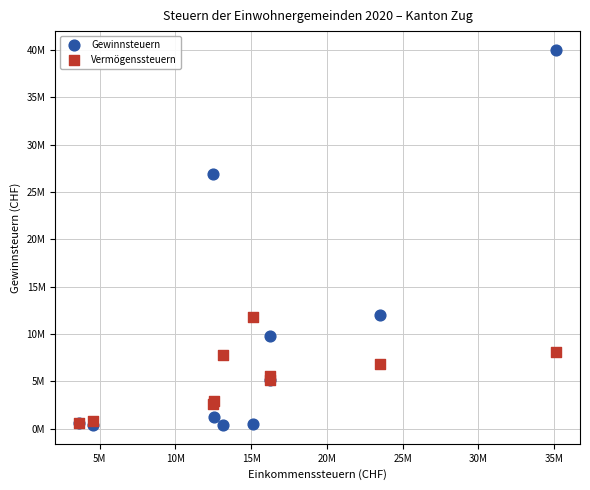

What are all the series names shown in the legend?

Gewinnsteuern, Vermögenssteuern